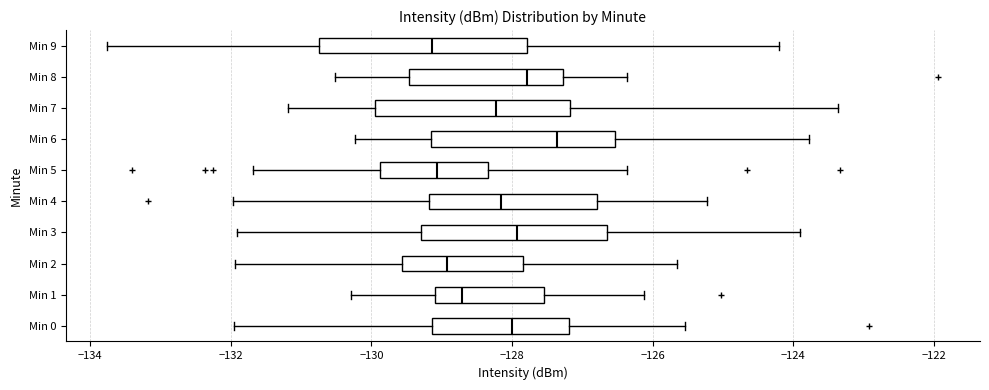

Where does the left whisker of the box for Min 7 end on the x-axis? The values are not printed on the chart, so give them approximately, as read against the axis.

-131.2